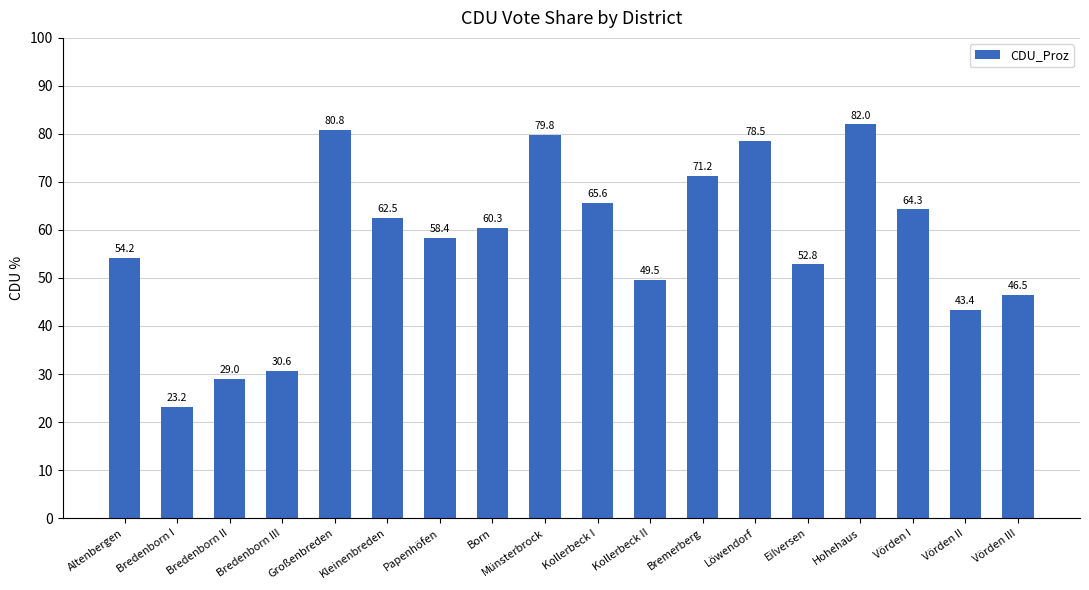

Which has a higher value, Kleinenbreden or Kollerbeck I?

Kollerbeck I